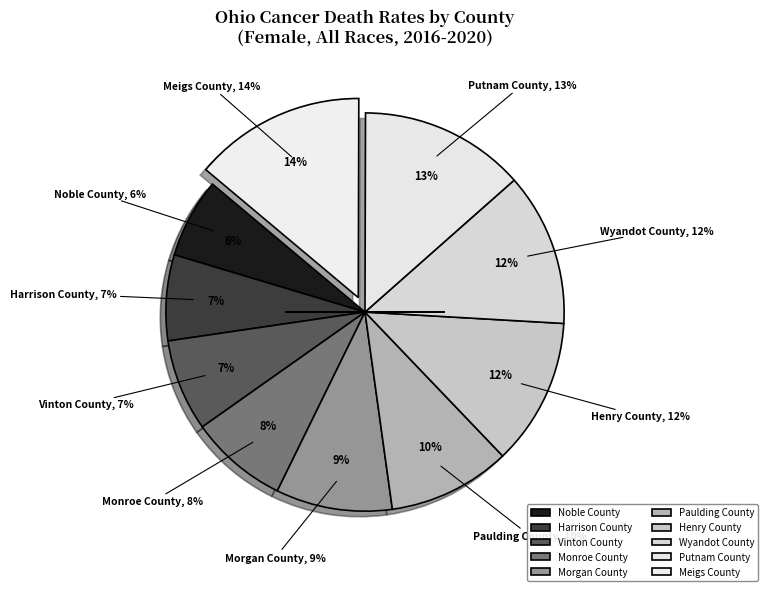

The Wyandot County slice represents 12% of the pie. True or false?

True